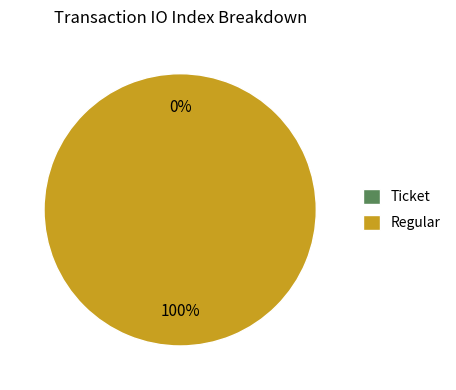

To the nearest percent, what is the average slice percentage?

50%